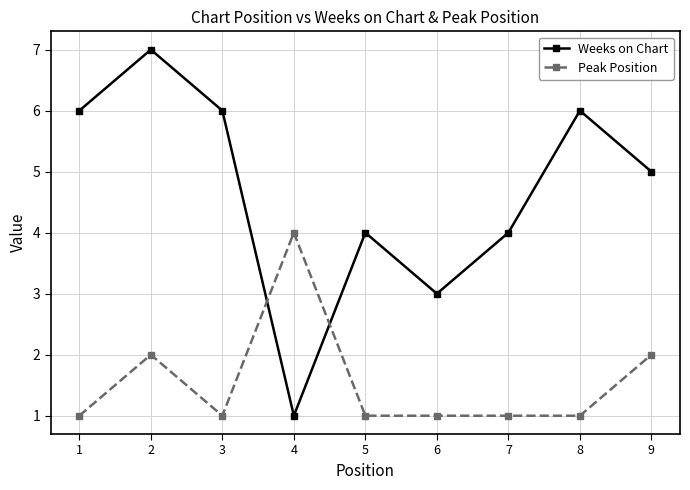

Where do Weeks on Chart and Peak Position first cross each other?

3 and 4